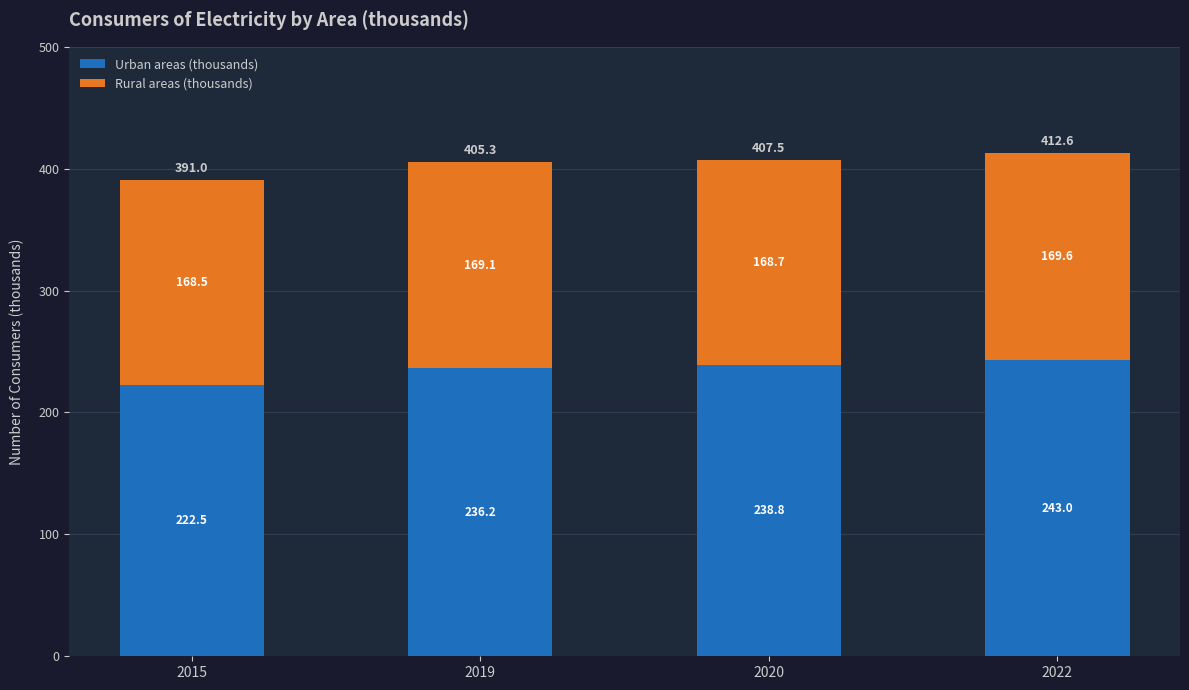

What is the difference between the Urban areas (thousands) values at 2022 and 2015?

20.5